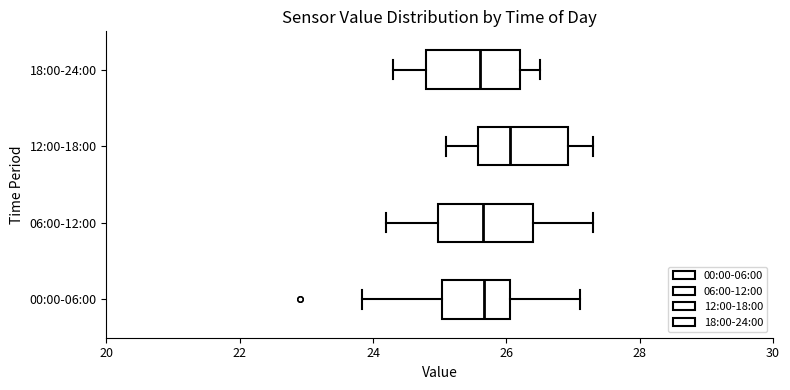

Where does the left whisker of the box for 18:00-24:00 end on the x-axis? The values are not printed on the chart, so give them approximately, as read against the axis.

24.4